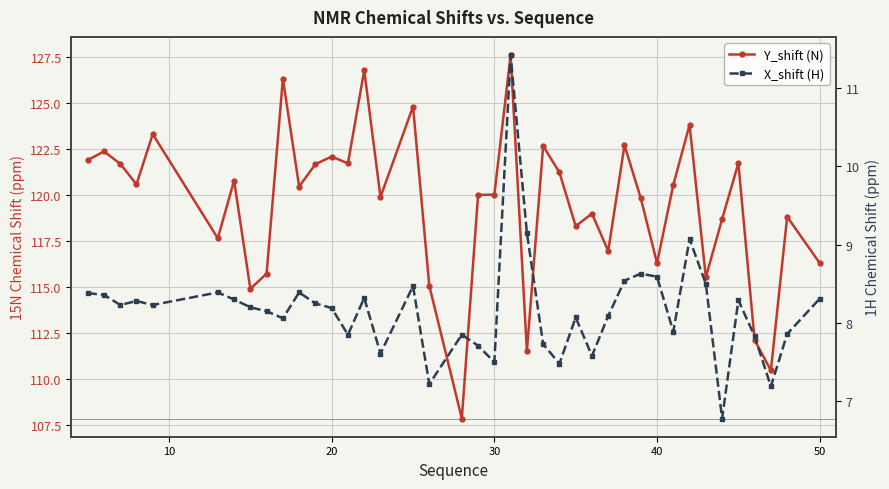

What is the difference between the maximum and minimum values in the Y_shift (N) series?

19.8